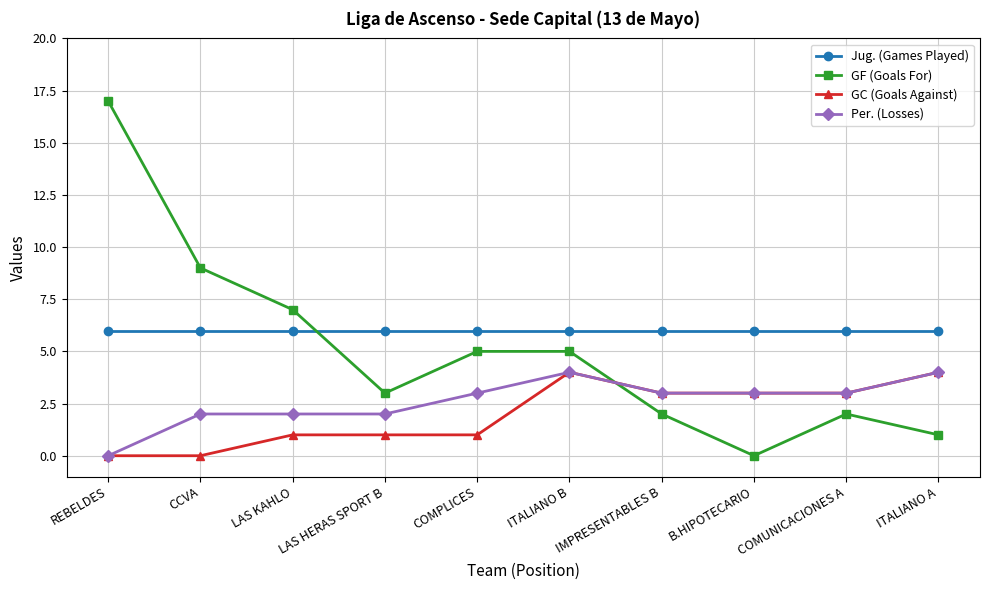

What is the label of the 4th point from the right?

IMPRESENTABLES B